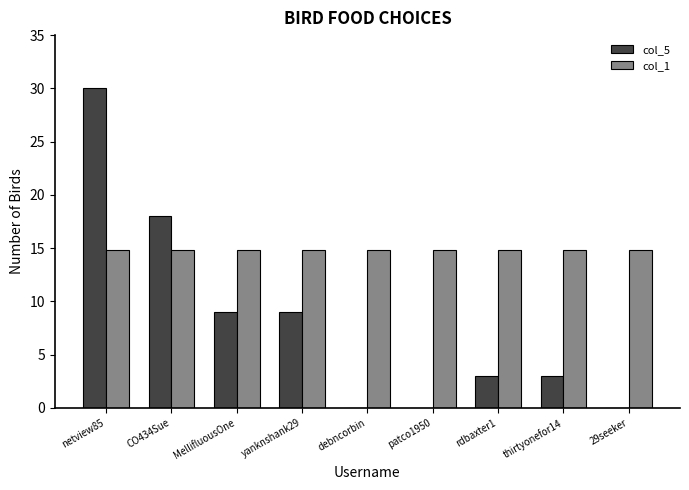

The col_5 series shows 29.2 at CO434Sue. True or false?

False